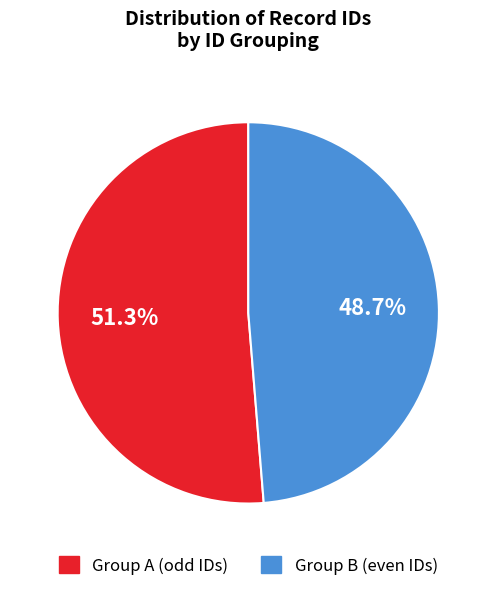

Is there any slice that represents more than half of the pie?

Yes